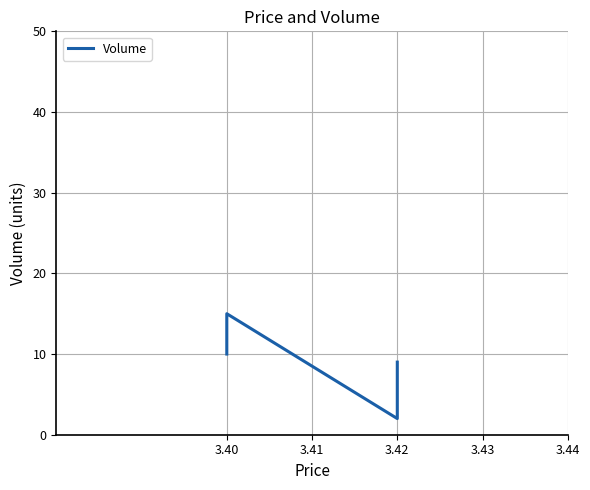

What is the difference between the second highest and minimum values?

8